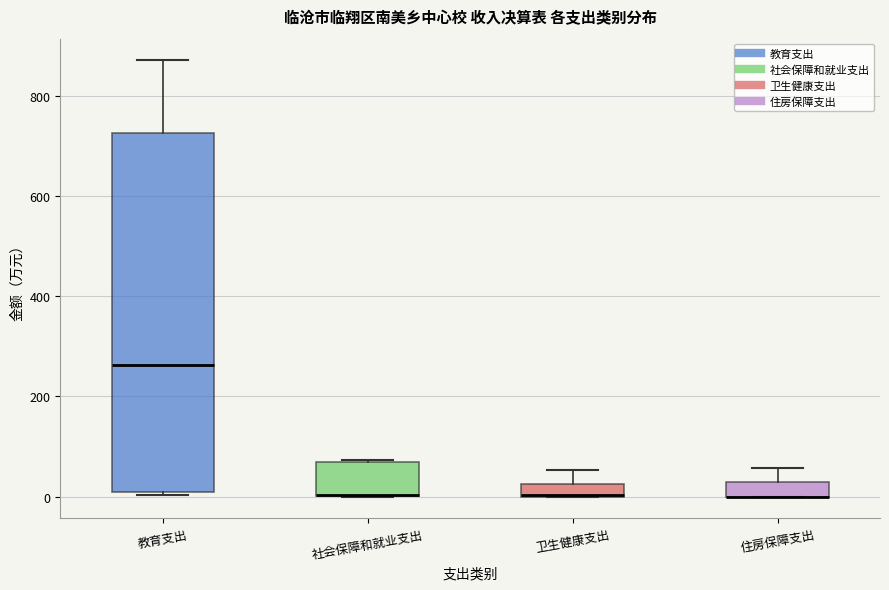

Where is the upper edge of the box for 住房保障支出 on the y-axis? The values are not printed on the chart, so give them approximately, as read against the axis.

20